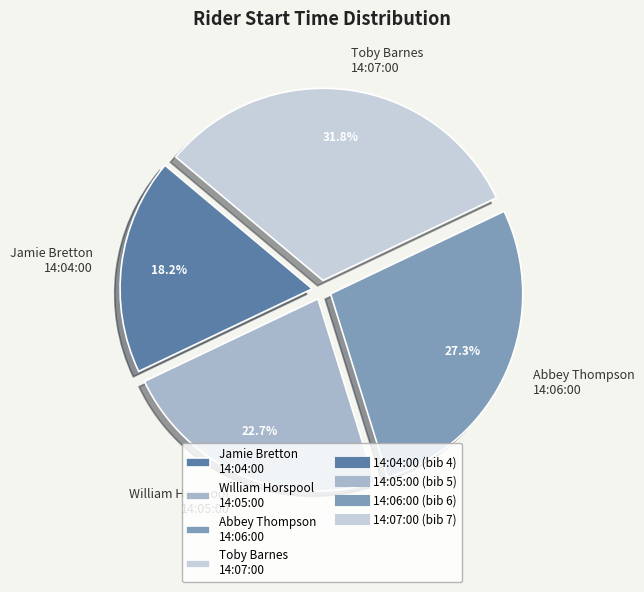

Which category has the biggest portion of the pie?

Toby Barnes 14:07:00